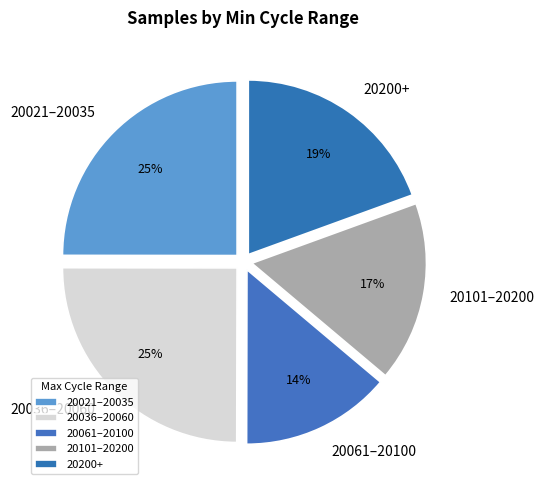

Is there any slice that represents more than half of the pie?

No